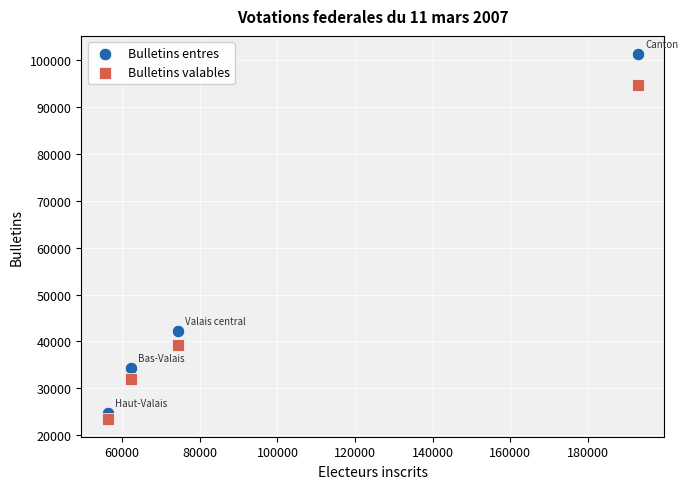

What are all the series names shown in the legend?

Bulletins entres, Bulletins valables